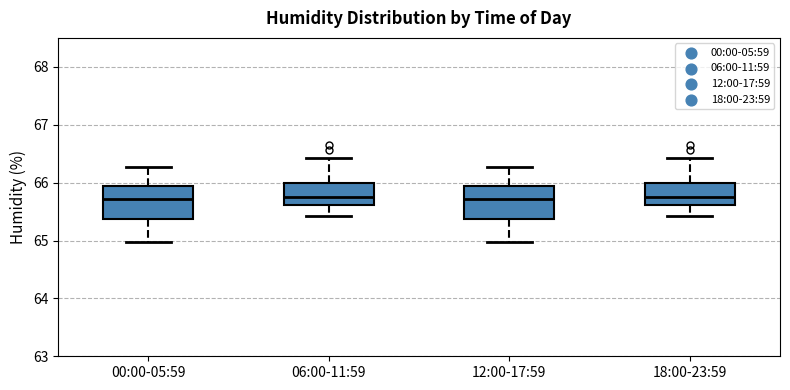

Reading left to right, transcribe this box plot: for each box, give where its median line is, the range the box spans, and where its two whiskers end, as read against the y-axis. The values are not printed on the chart, so give them approximately, as read against the axis.

00:00-05:59: median 65.7, box 65.4 to 65.9, whiskers 65.0 to 66.3
06:00-11:59: median 65.8, box 65.6 to 66.0, whiskers 65.4 to 66.4
12:00-17:59: median 65.7, box 65.4 to 65.9, whiskers 65.0 to 66.3
18:00-23:59: median 65.8, box 65.6 to 66.0, whiskers 65.4 to 66.4